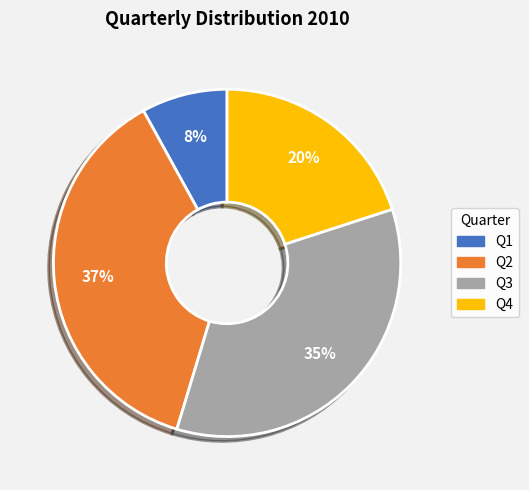

Rank the categories by value from highest to lowest.

Q2, Q3, Q4, Q1